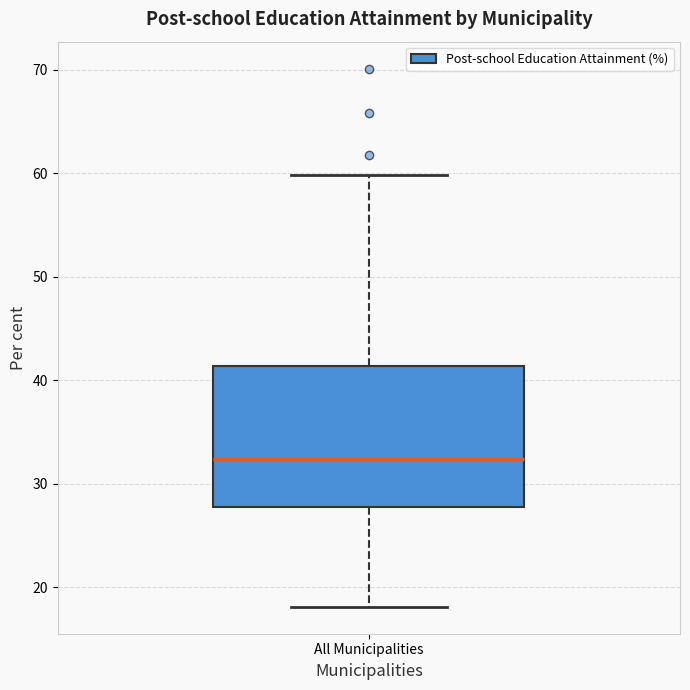

Read this box plot against the y-axis: the position of the median line, the range covered by the box, and the ends of both whiskers. The values are not printed on the chart, so give them approximately, as read against the axis.

median 32, box 28 to 41, whiskers 18 to 60